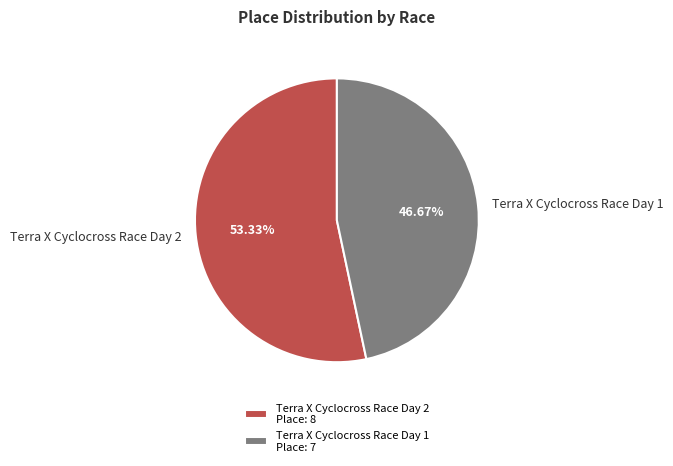

Does Terra X Cyclocross Race Day 2 represent more than half of the total?

Yes